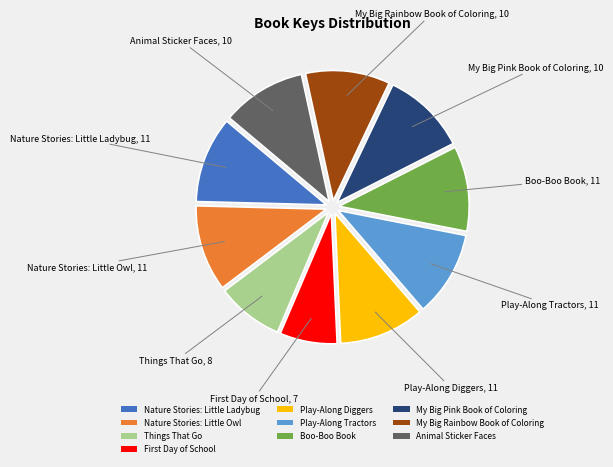

What is the ratio of the value at Things That Go to the value at Nature Stories: Little Owl?

0.8